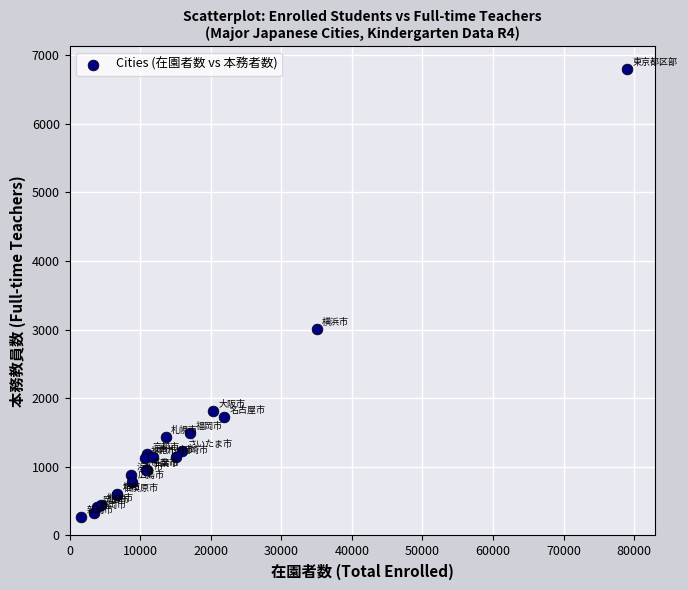

What Y value in the scatter plot is closest to 3534?

3009